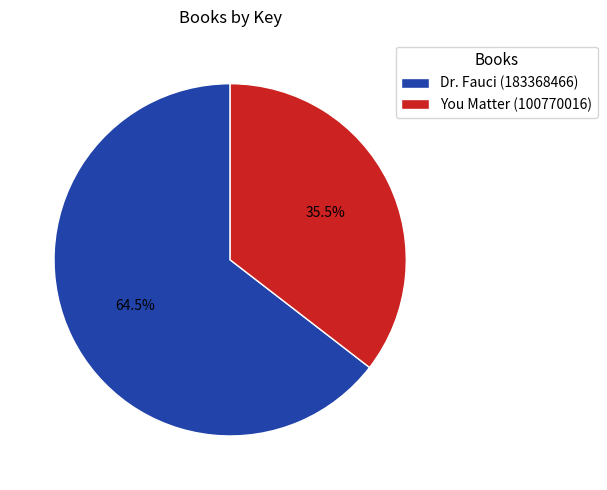

How many segments does this pie chart have?

2